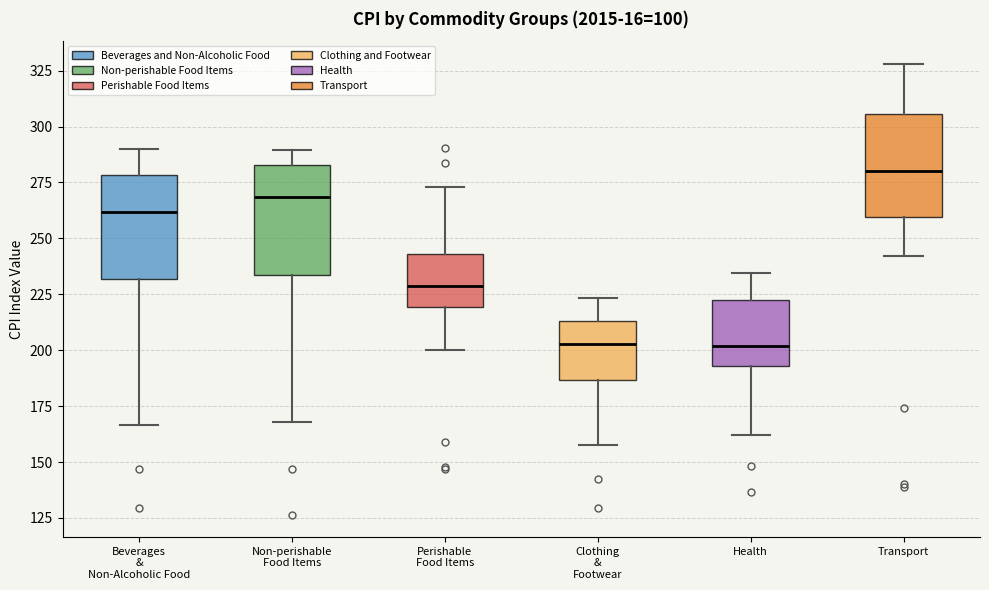

Reading left to right, read every box against the y-axis: the position of its median line, the range the box covers, and the ends of its whiskers. The values are not printed on the chart, so give them approximately, as read against the axis.

Beverages & Non-Alcoholic Food: median 260, box 230 to 280, whiskers 165 to 290
Non-perishable Food Items: median 270, box 235 to 285, whiskers 170 to 290
Perishable Food Items: median 230, box 220 to 245, whiskers 200 to 275
Clothing & Footwear: median 205, box 185 to 215, whiskers 155 to 225
Health: median 200, box 195 to 220, whiskers 160 to 235
Transport: median 280, box 260 to 305, whiskers 240 to 330